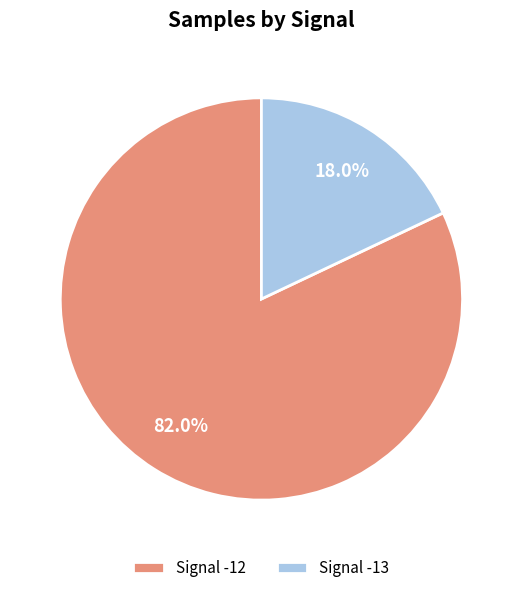

Does any single category account for the majority?

Yes